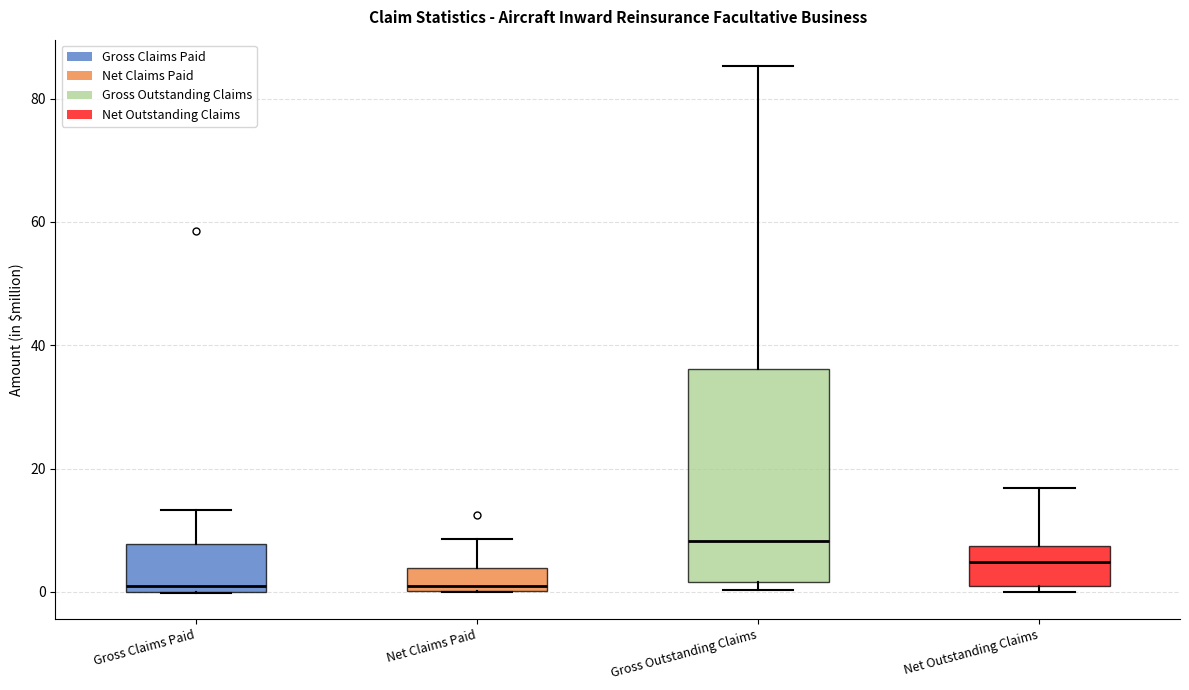

Which box is the tallest, from its lower edge to its upper edge?

Gross Outstanding Claims